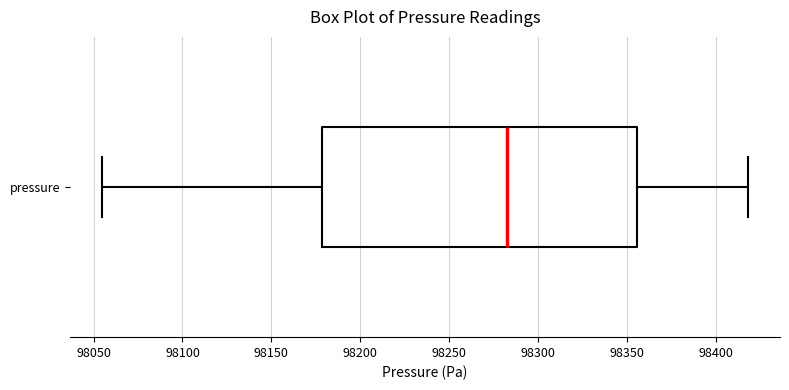

Where does the right whisker of the box for pressure end on the x-axis? The values are not printed on the chart, so give them approximately, as read against the axis.

98420